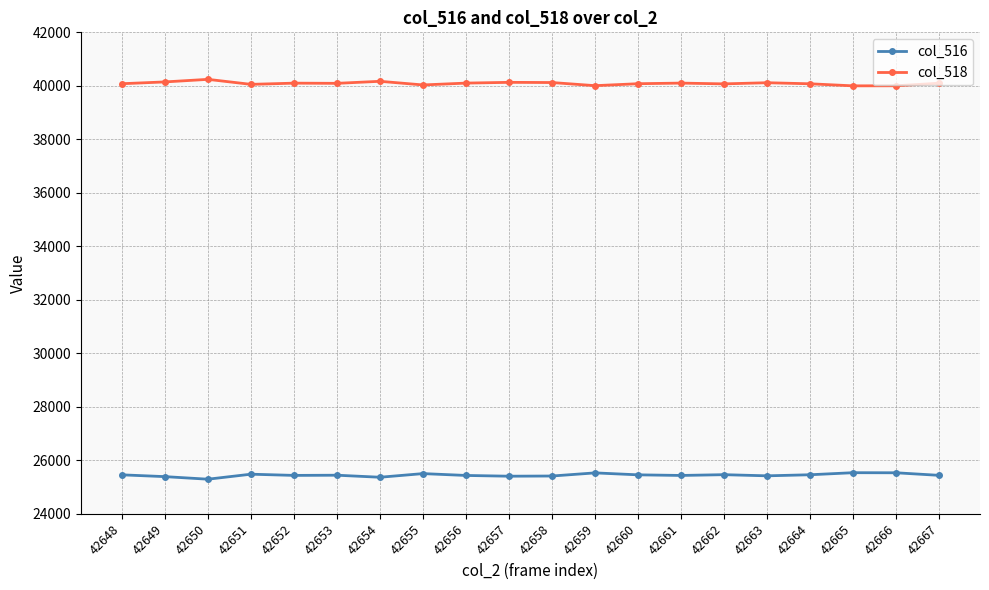

True or false: col_518 and col_516 intersect in this chart.

False